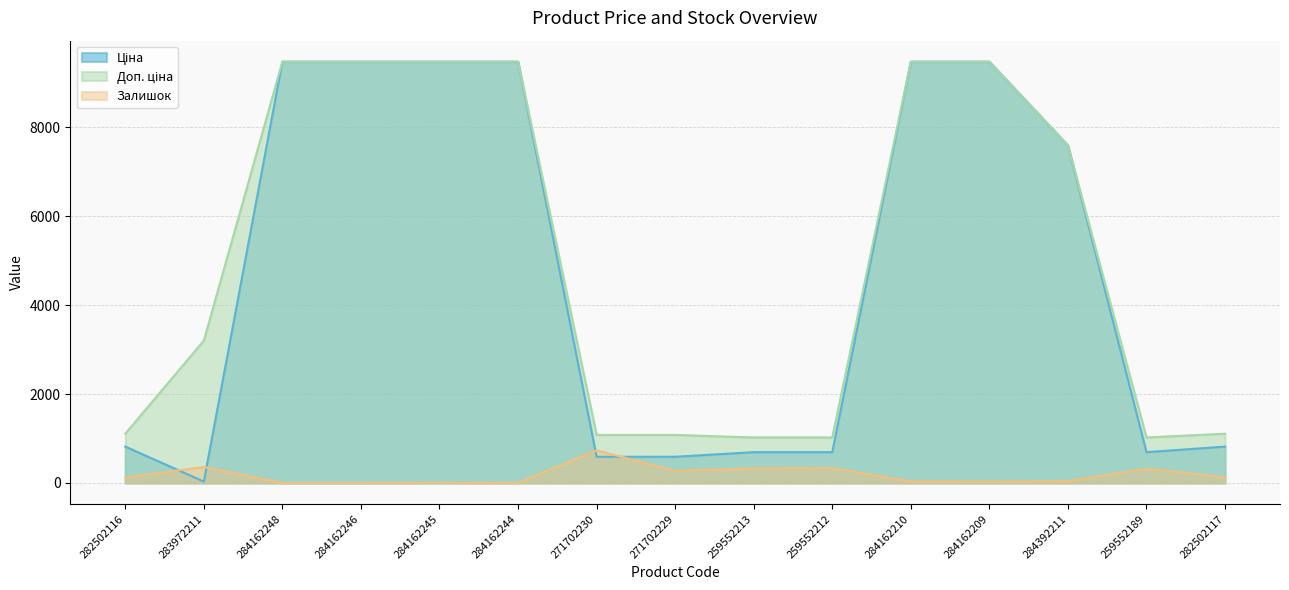

True or false: Доп. ціна and Залишок intersect in this chart.

False